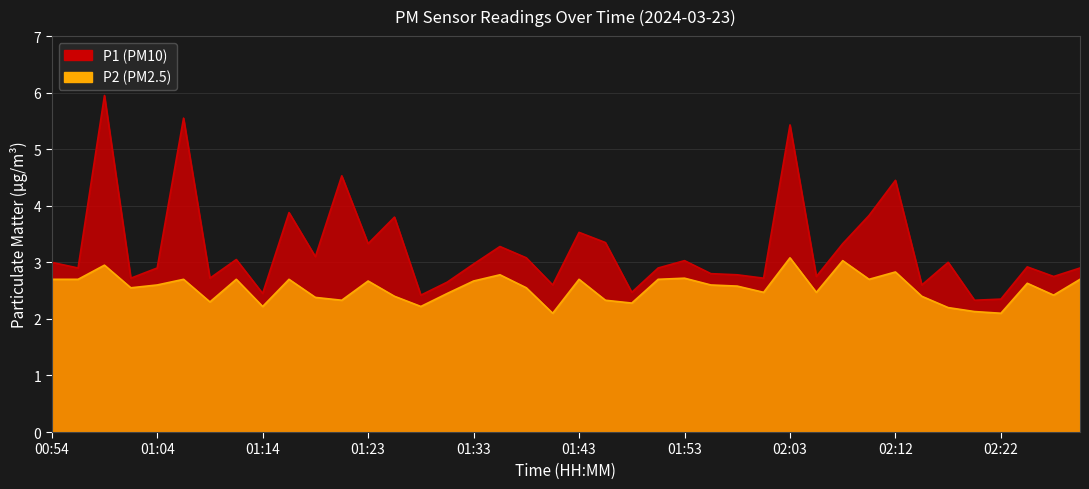

What is the spread (max minus min) of values at 01:28?

0.2